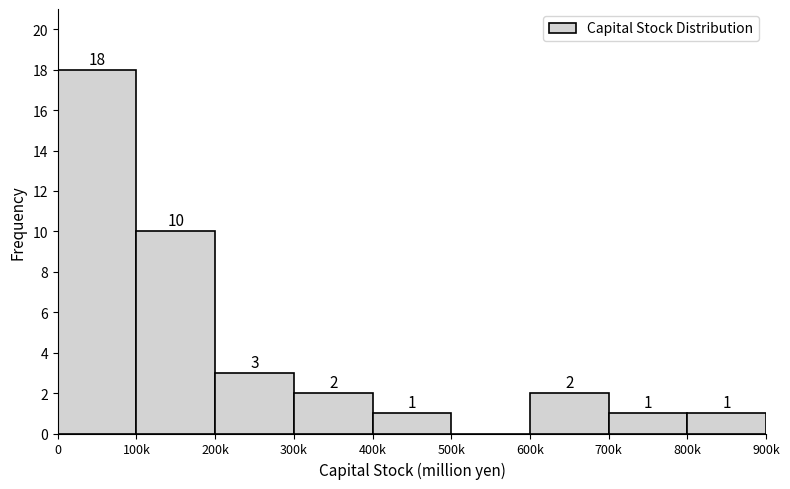

Reading left to right, what are all the values shown in this chart?

0=18	100k=10	200k=3	300k=2	400k=1	500k=0	600k=2	700k=1	800k=1